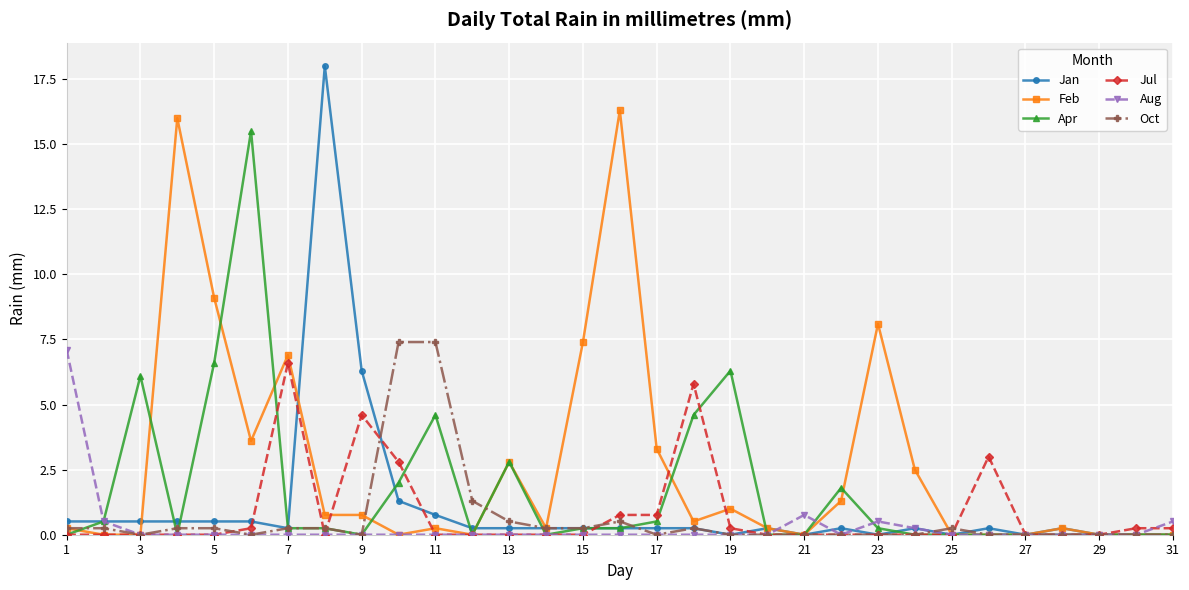

What is the maximum value for Apr?

15.5